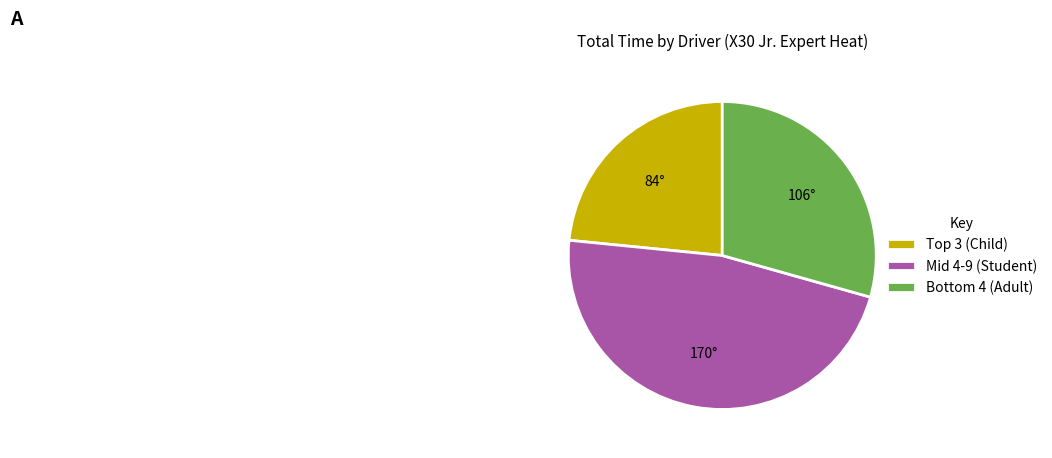

Is there any slice that represents more than half of the pie?

No